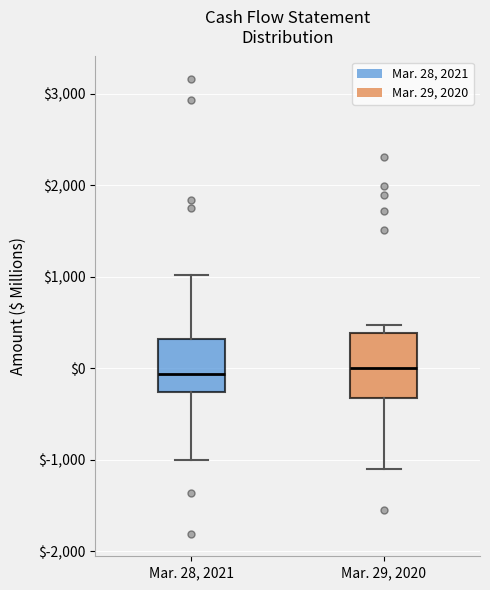

Reading left to right, read every box against the y-axis: the position of its median line, the range the box covers, and the ends of its whiskers. The values are not printed on the chart, so give them approximately, as read against the axis.

Mar. 28, 2021: median -100, box -300 to 300, whiskers -1000 to 1000
Mar. 29, 2020: median 0, box -300 to 400, whiskers -1100 to 500